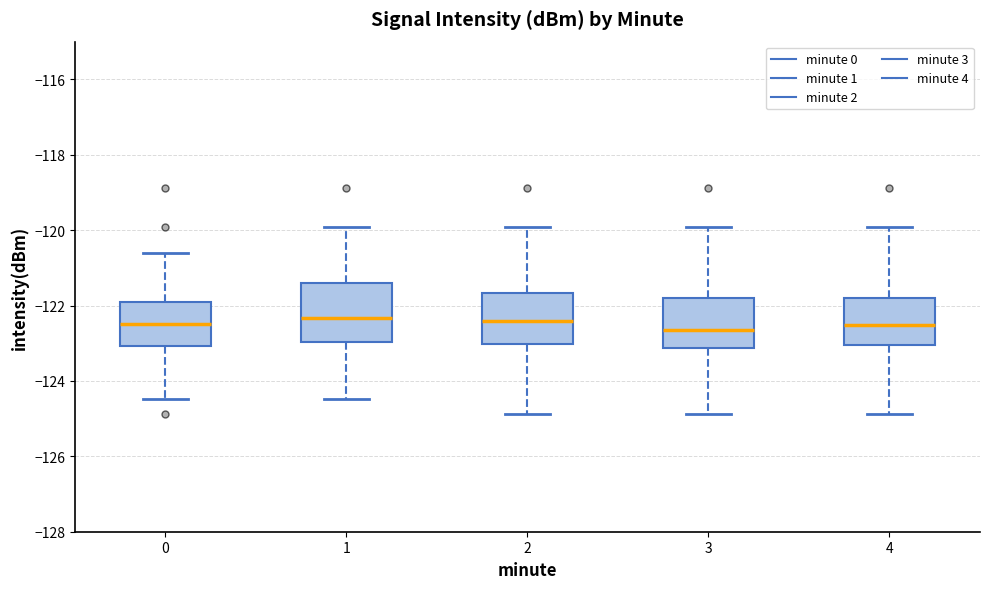

Where is the upper edge of the box at x = 0 on the y-axis? The values are not printed on the chart, so give them approximately, as read against the axis.

-122.0